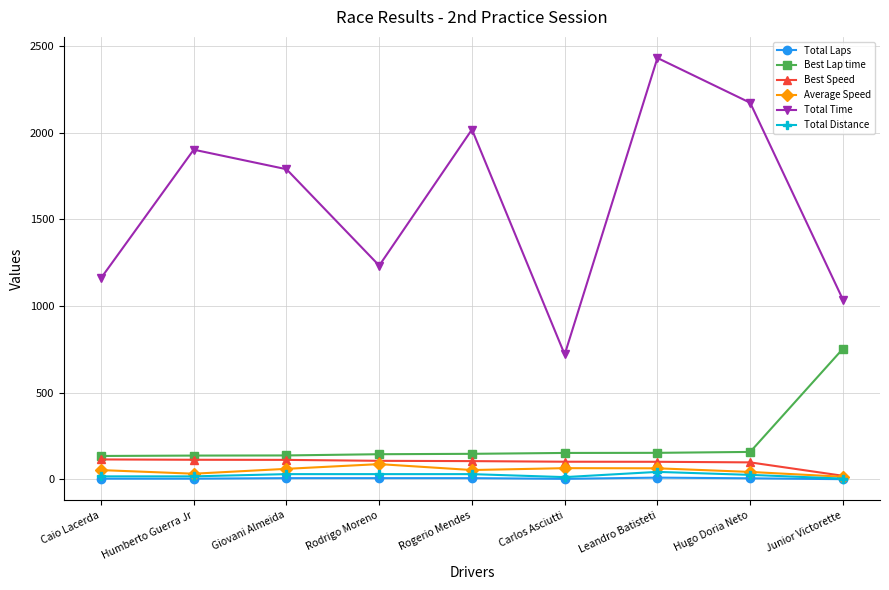

What is the label of the 2nd point from the right?

Hugo Doria Neto